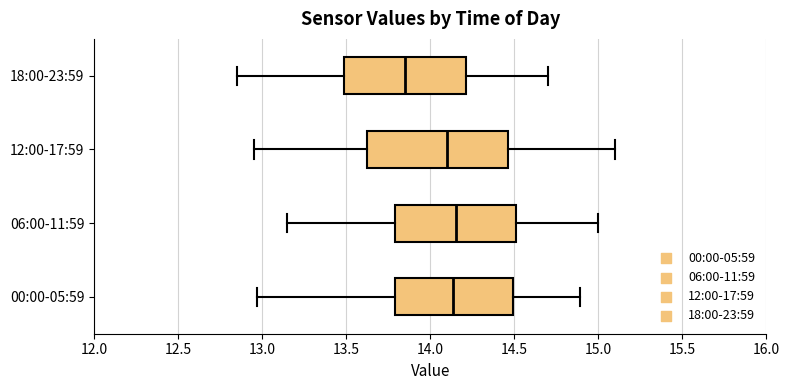

Which box is the widest, from its left edge to its right edge?

12:00-17:59